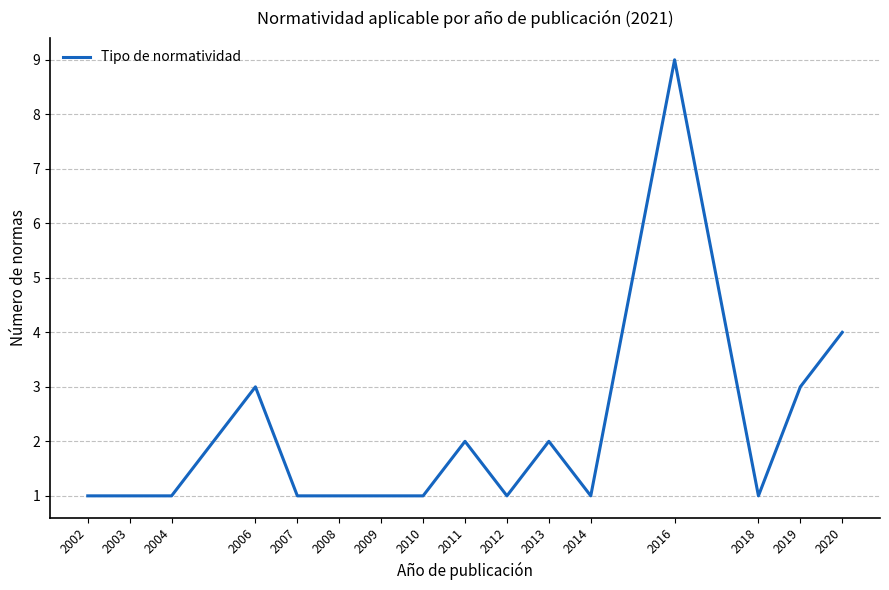

Does the chart display data point markers on the line(s)?

No